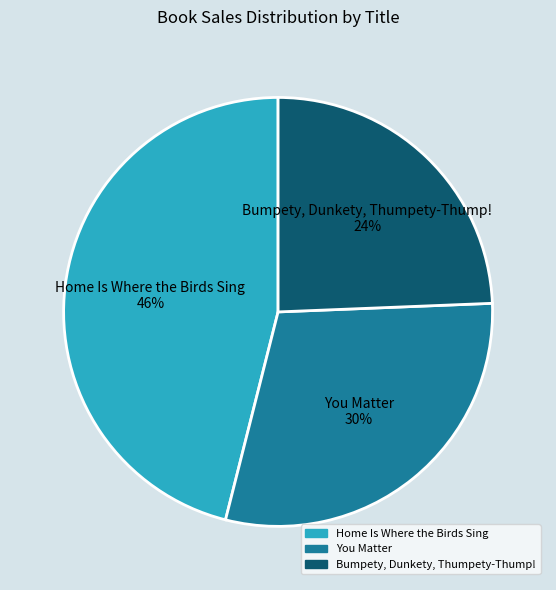

To the nearest percent, what is the difference between the Home Is Where the Birds Sing 46% and You Matter 30% slice percentages?

16%